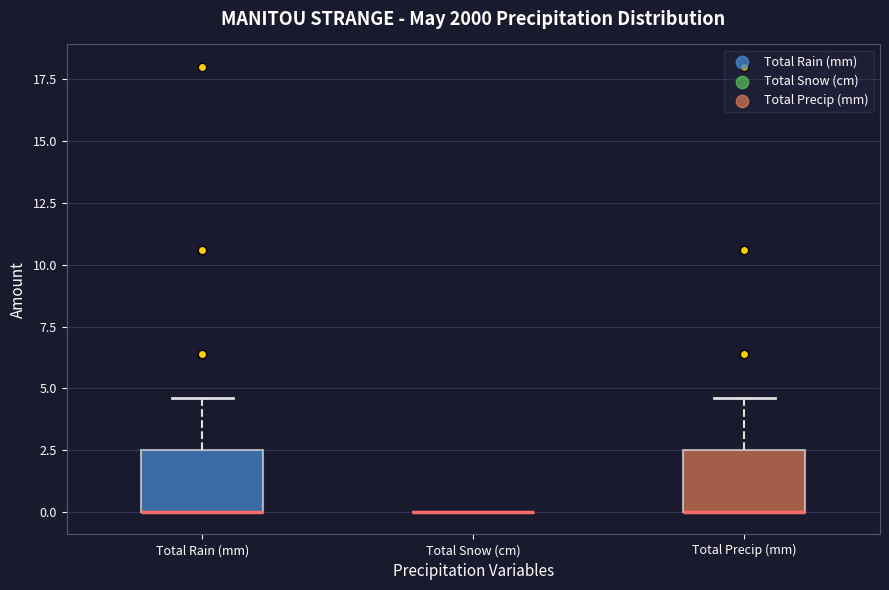

Where is the upper edge of the box for Total Precip (mm) on the y-axis? The values are not printed on the chart, so give them approximately, as read against the axis.

2.5